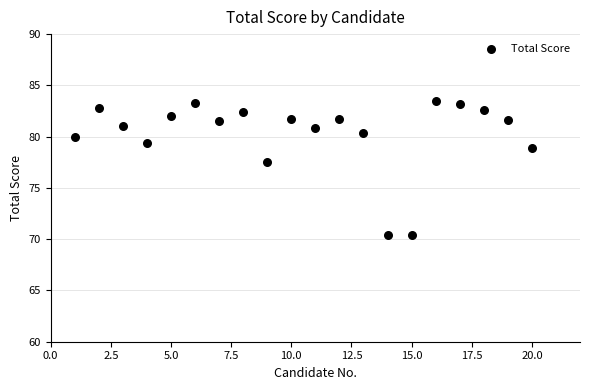

What is the range of X values (max minus min)?

19.0